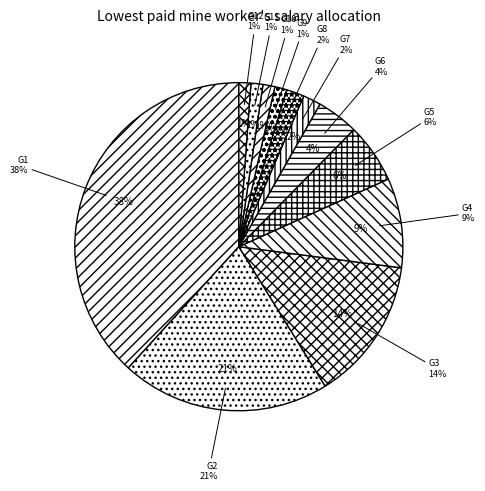

Rank the categories by value from highest to lowest.

G1, G2, G3, G4, G5, G6, G7, G8, G9, G10, G11, G12